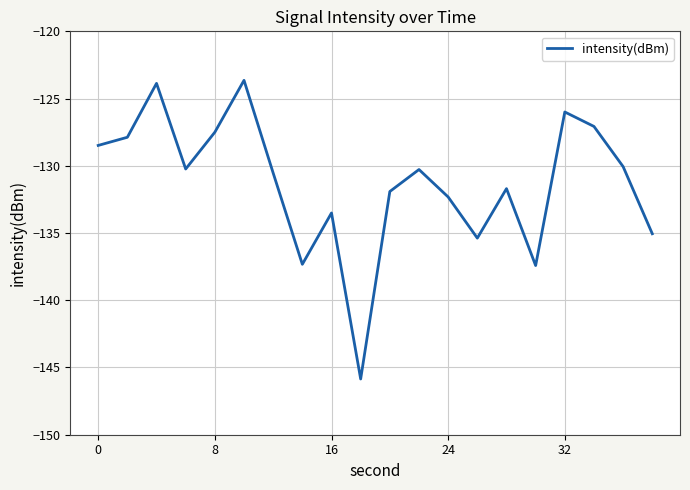

What is the smallest value displayed?

-145.9